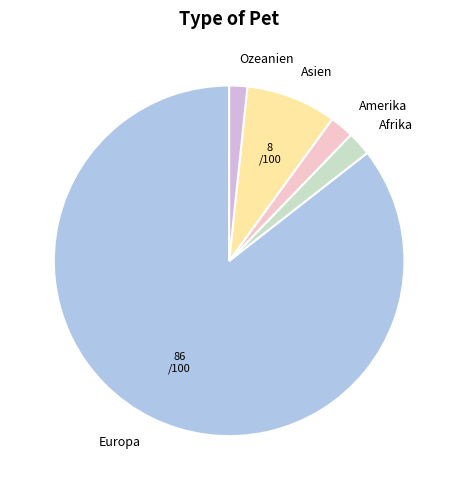

Which slice is the smallest?

Ozeanien